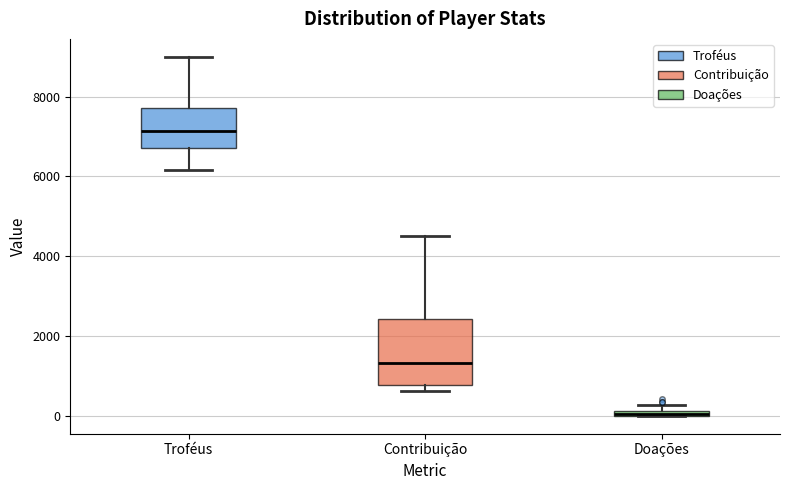

Which box is the tallest, from its lower edge to its upper edge?

Contribuição